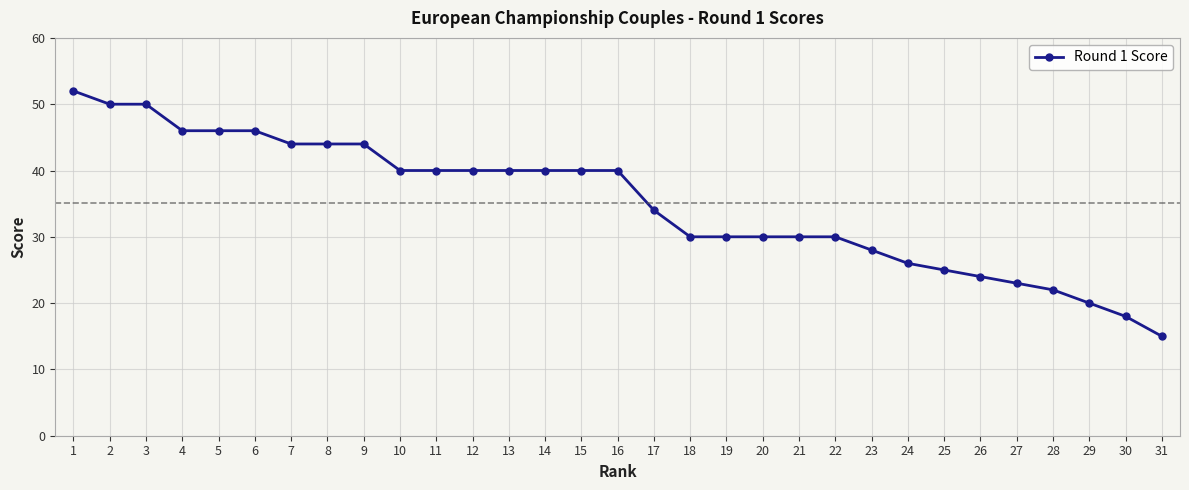

Does the chart display data point markers on the line(s)?

Yes